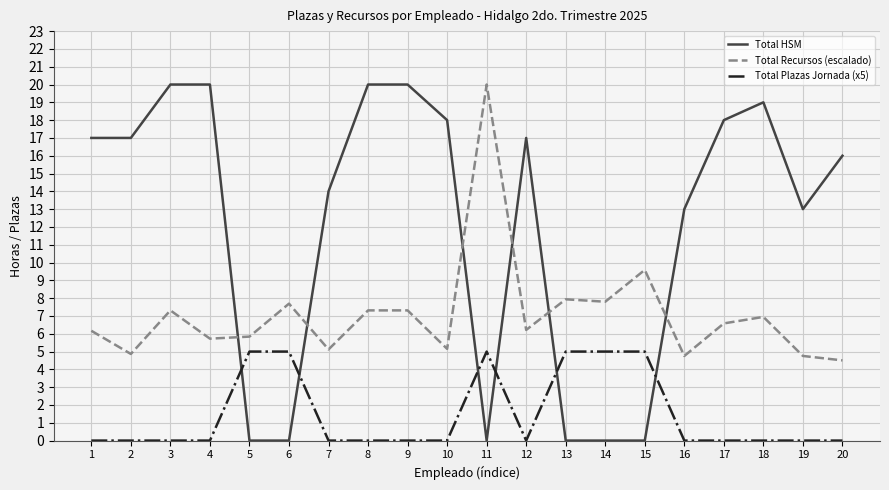

What is the average value of the Total HSM series?

12.1